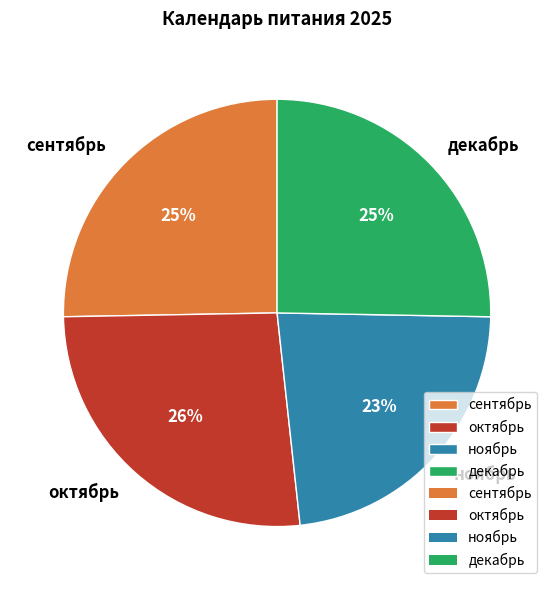

Which has a higher value, октябрь or ноябрь?

октябрь